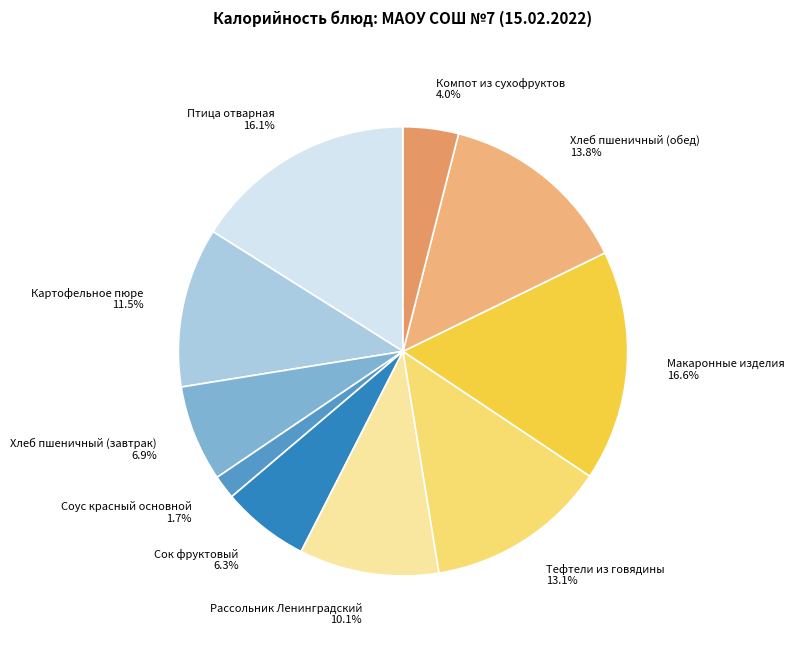

What is the total percentage of Птица отварная and Хлеб пшеничный (обед)?

29.9%